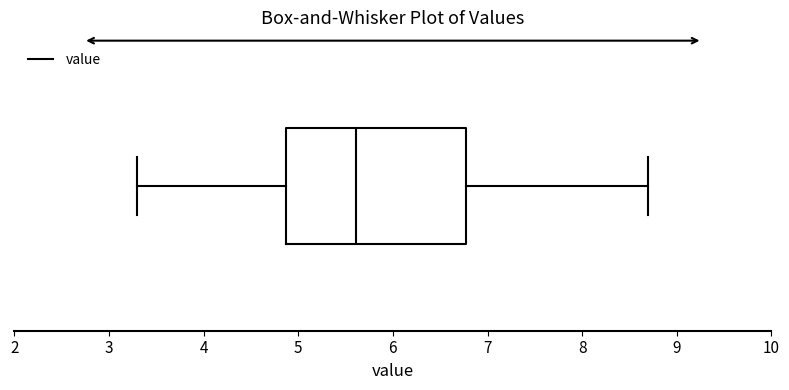

Where is the left edge of the box on the x-axis? The values are not printed on the chart, so give them approximately, as read against the axis.

4.9